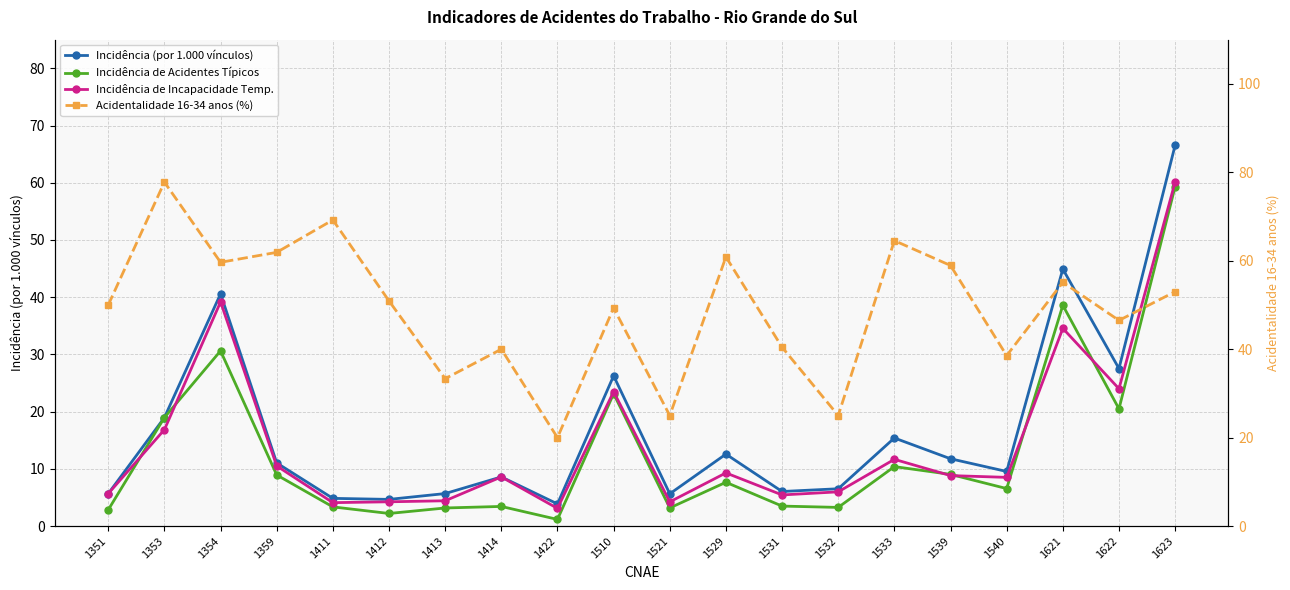

True or false: Acidentalidade 16-34 anos (%) and Incidência de Incapacidade Temp. intersect in this chart.

True